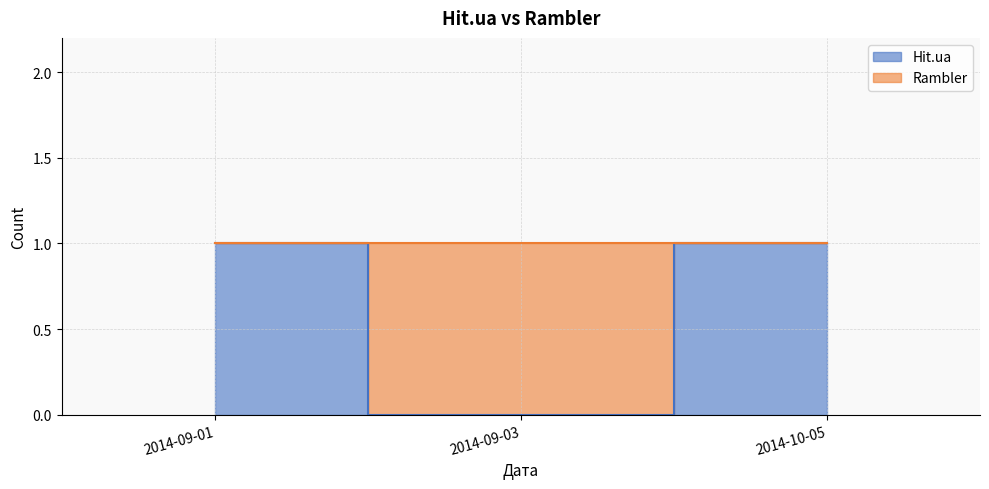

The value at 2014-10-05 is 1. True or false?

True